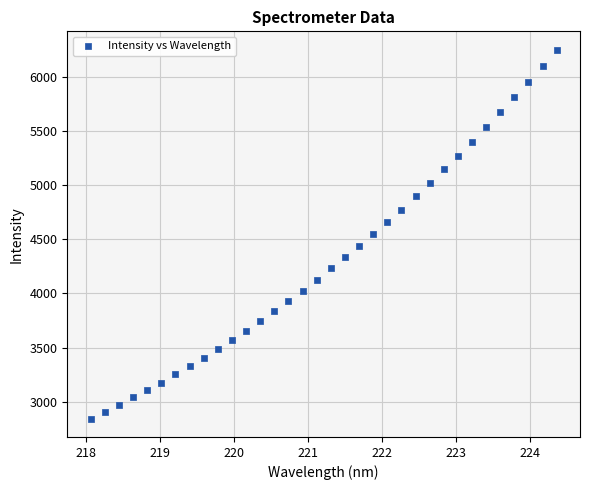

What is the range of Y values (max minus min)?

3405.1